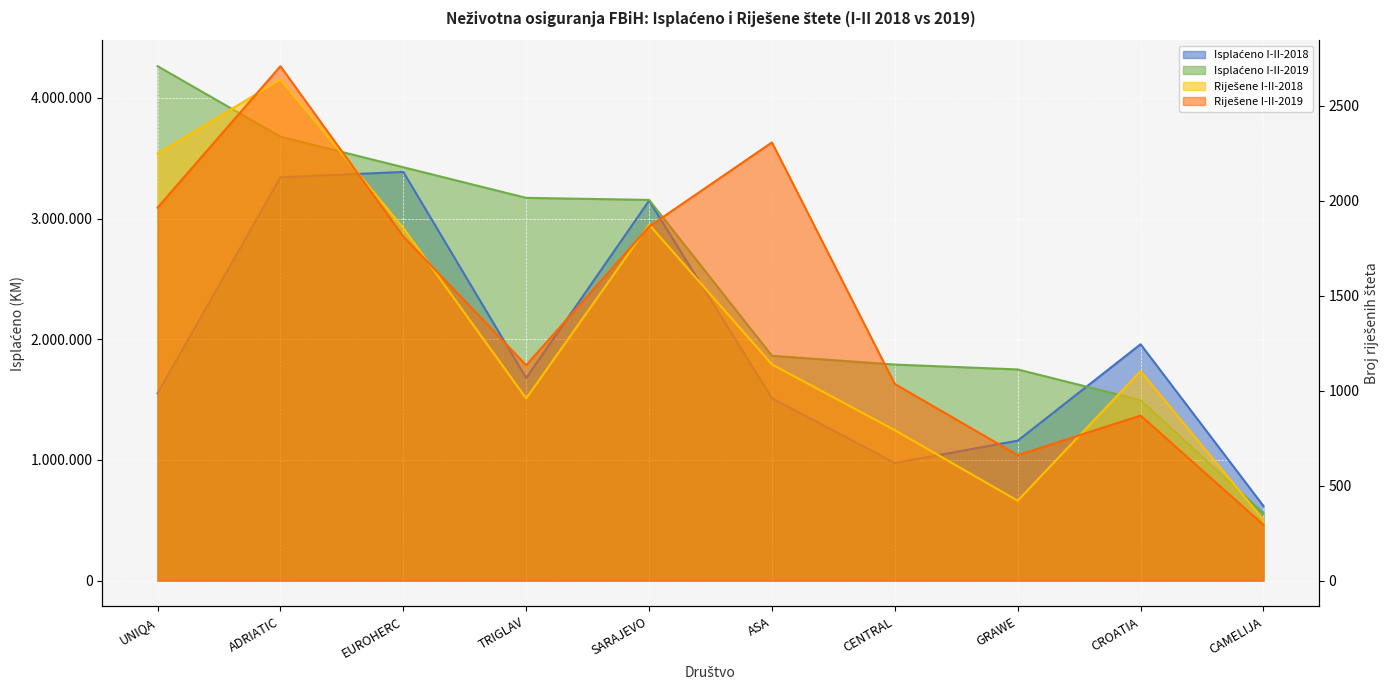

True or false: Riješene I-II-2019 and Isplaćeno I-II-2018 intersect in this chart.

False